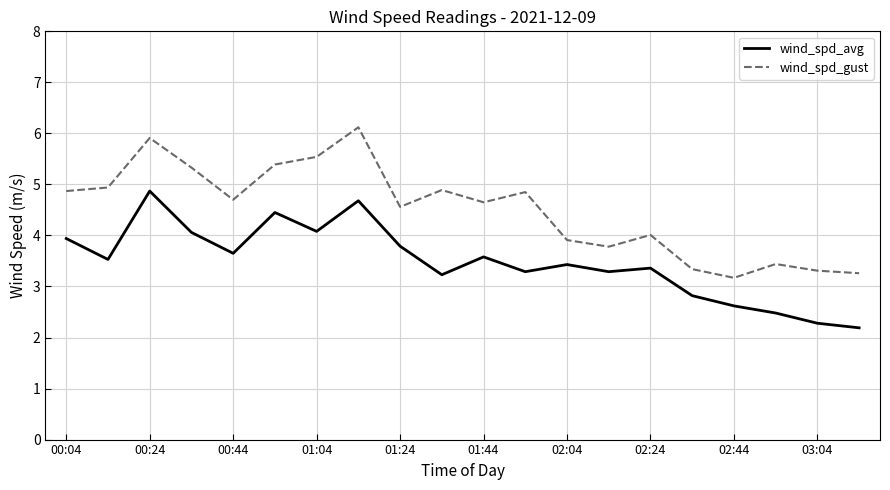

What is the highest value of the wind_spd_gust series?

6.1